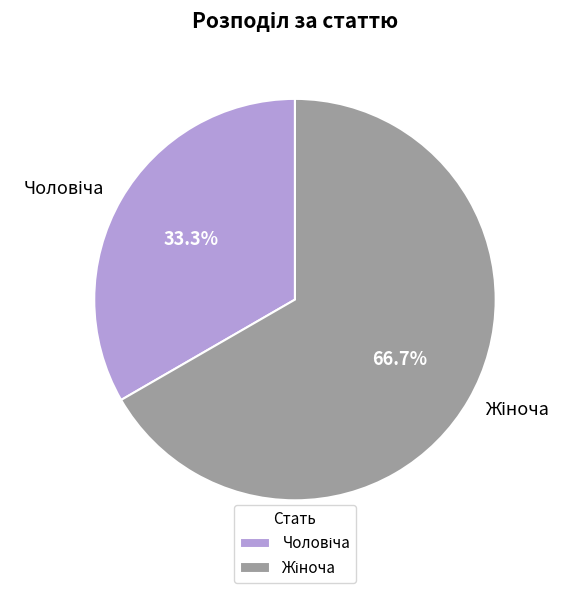

Count the number of slices in the pie.

2